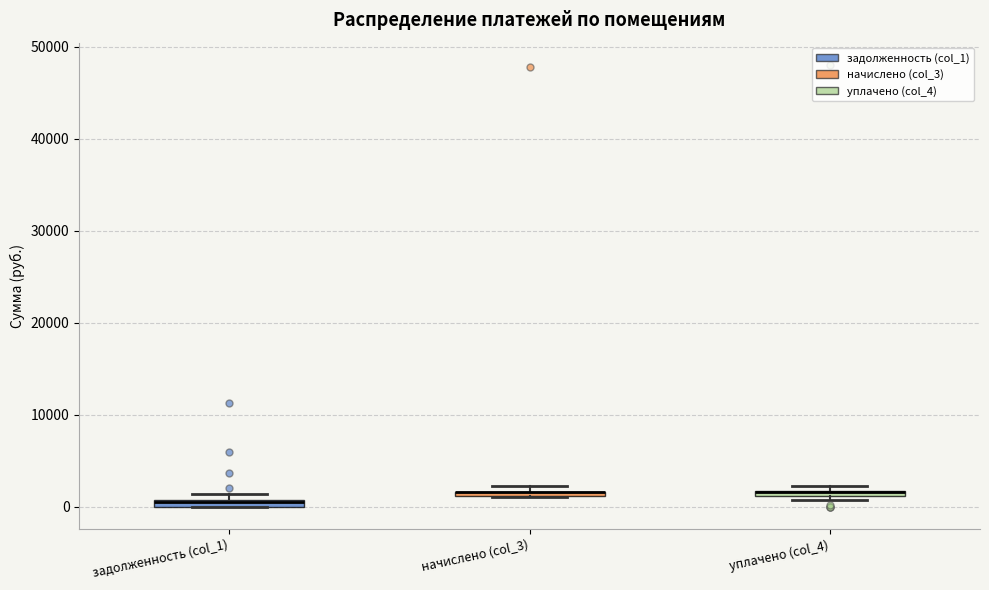

Where is the lower edge of the box for задолженность (col_1) on the y-axis? The values are not printed on the chart, so give them approximately, as read against the axis.

0